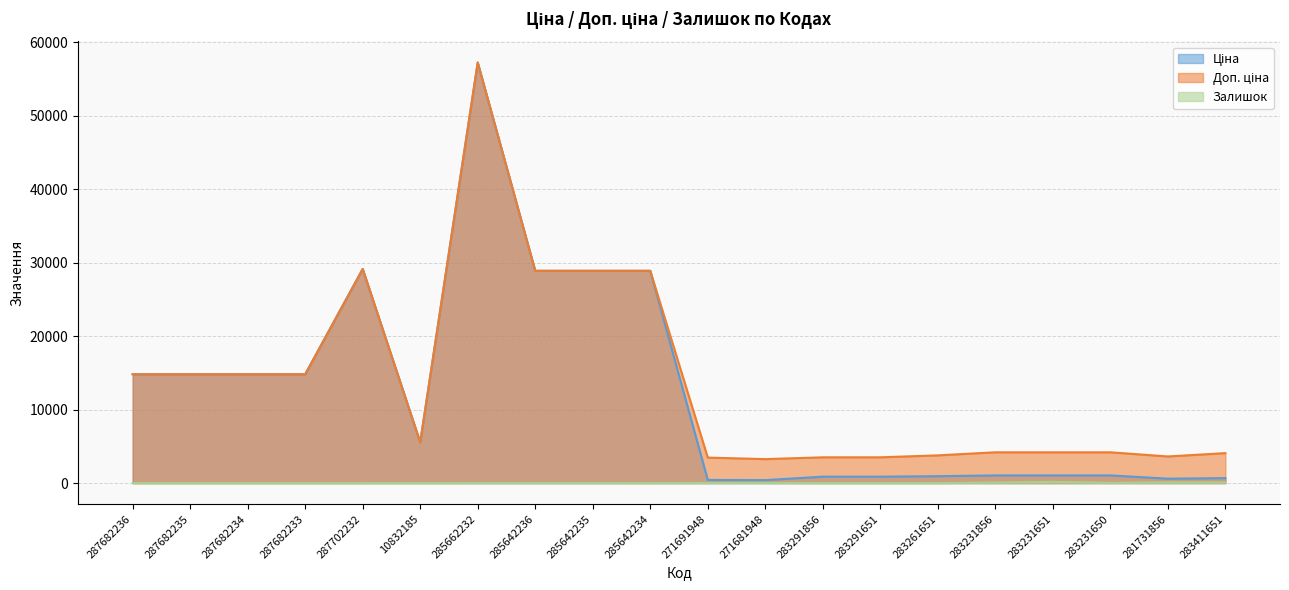

What is the label of the 2nd point from the left?

287682235